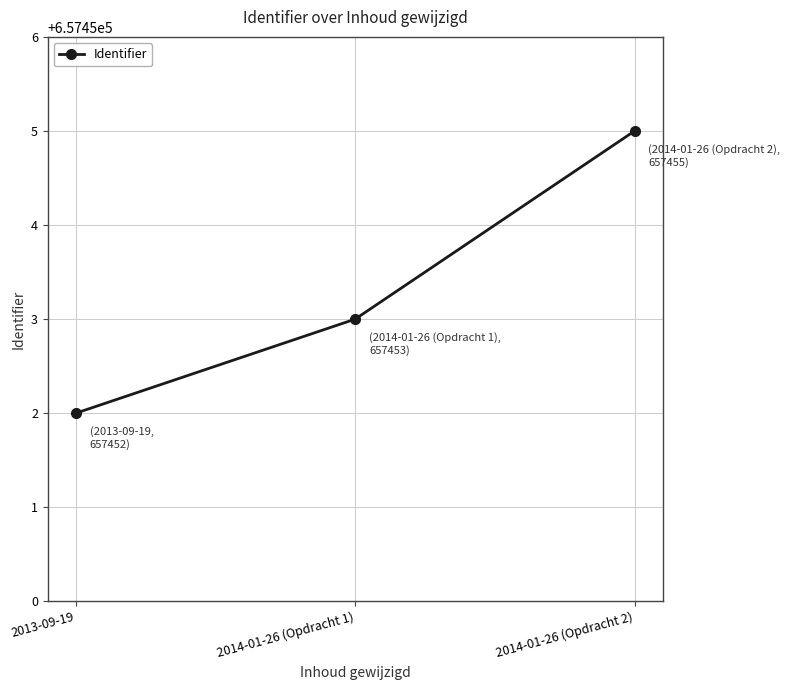

Approximately how many times larger is the value at 2014-01-26 (Opdracht 2) compared to 2013-09-19?

1.0